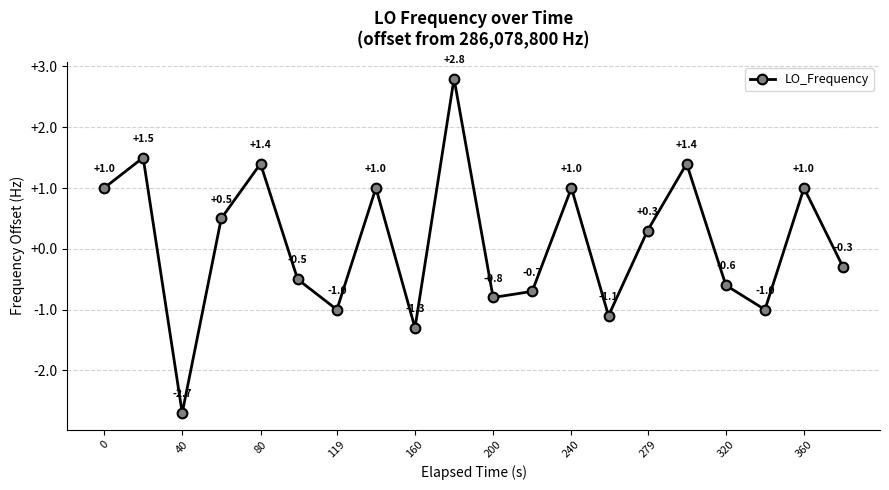

What is the difference between the maximum and minimum values?

5.5